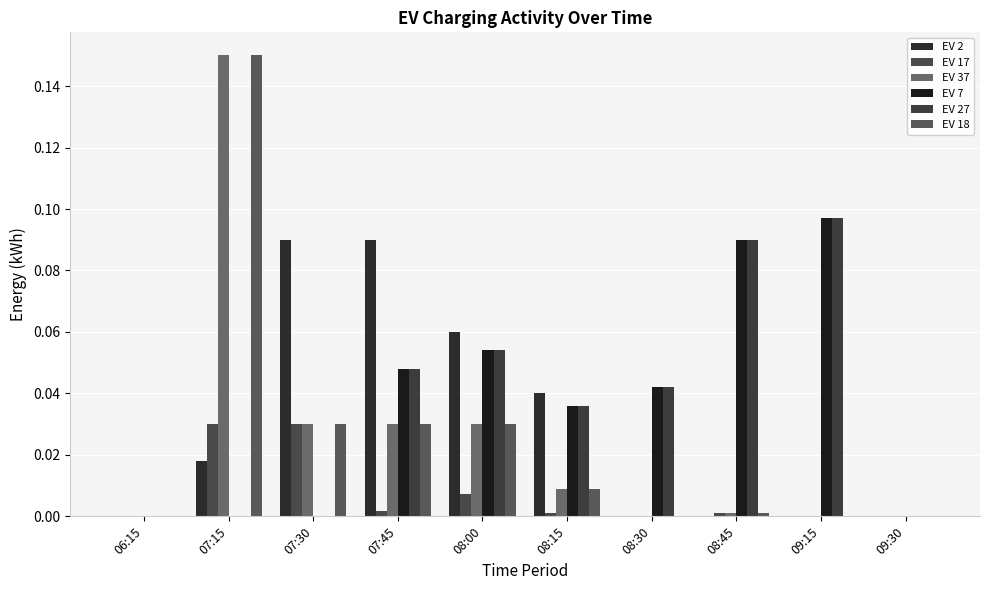

How many groups of bars are there?

10